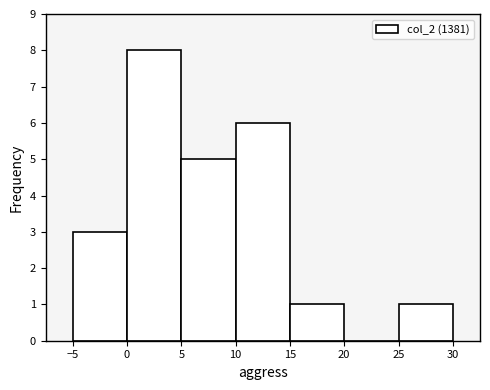

Reading left to right, list every bar in this chart as the range it spans on the x-axis followed by its height. The values are not printed on the chart, so give them approximately, as read against the axis.

-5 to 0: 3
0 to 5: 8
5 to 10: 5
10 to 15: 6
15 to 20: 1
20 to 25: 0
25 to 30: 1